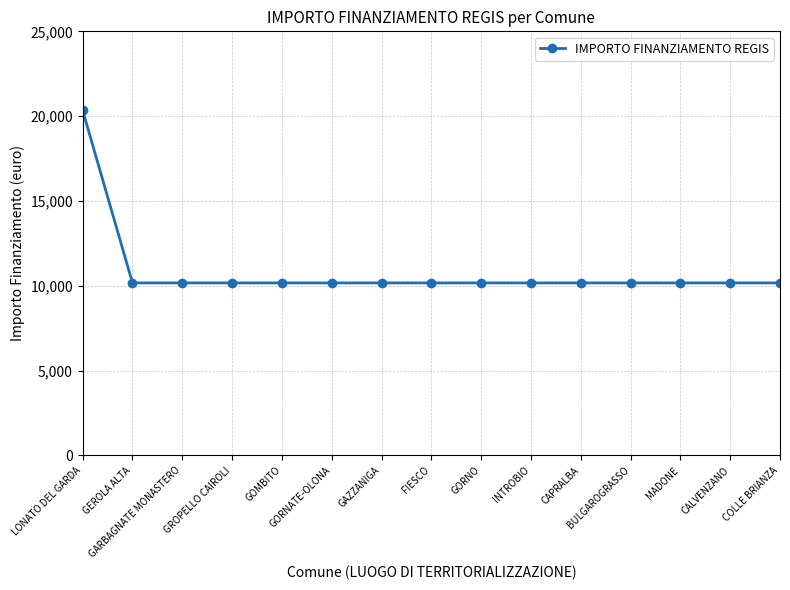

What is the difference between the maximum and minimum values?

10172